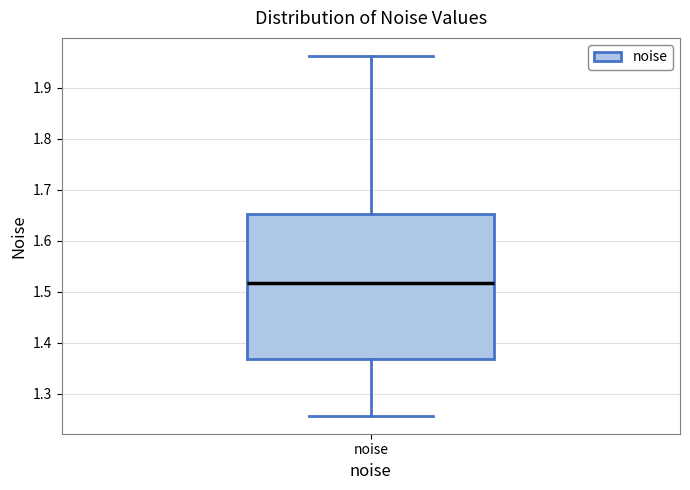

Transcribe this box plot: give where the median line is, the range the box spans, and where the two whiskers end, as read against the y-axis. The values are not printed on the chart, so give them approximately, as read against the axis.

median 1.52, box 1.37 to 1.65, whiskers 1.26 to 1.96